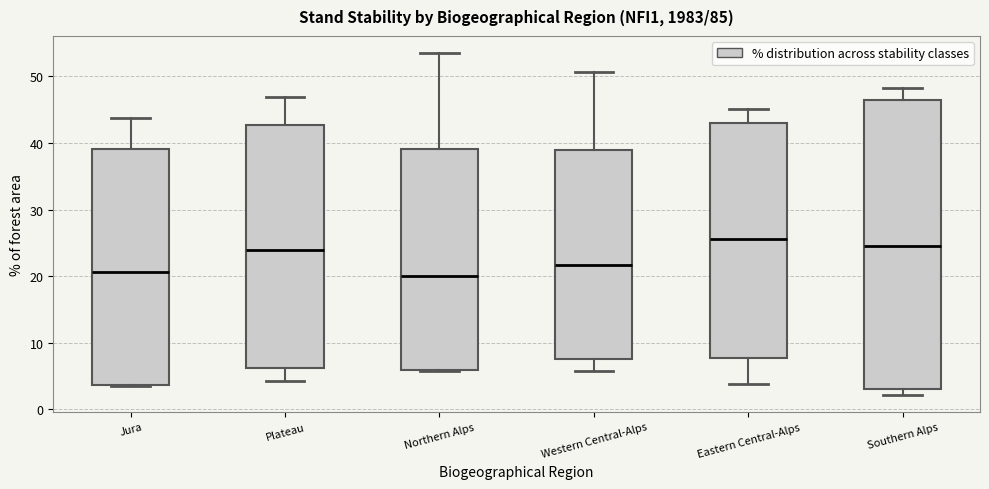

Reading left to right, transcribe this box plot: for each box, give where its median line is, the range the box spans, and where its two whiskers end, as read against the y-axis. The values are not printed on the chart, so give them approximately, as read against the axis.

Jura: median 21, box 4 to 39, whiskers 4 to 44
Plateau: median 24, box 6 to 43, whiskers 4 to 47
Northern Alps: median 20, box 6 to 39, whiskers 6 to 54
Western Central-Alps: median 22, box 8 to 39, whiskers 6 to 51
Eastern Central-Alps: median 26, box 8 to 43, whiskers 4 to 45
Southern Alps: median 25, box 3 to 46, whiskers 2 to 48